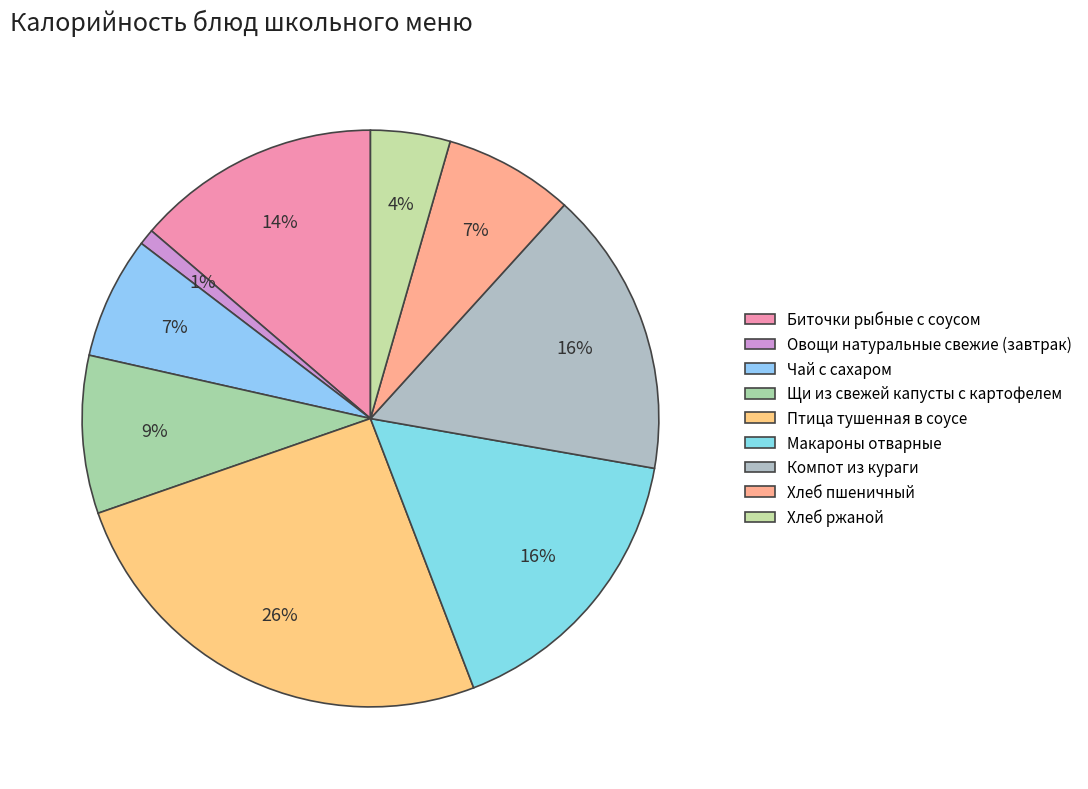

What percentage is the Овощи натуральные свежие (завтрак) slice, to the nearest percent?

1%